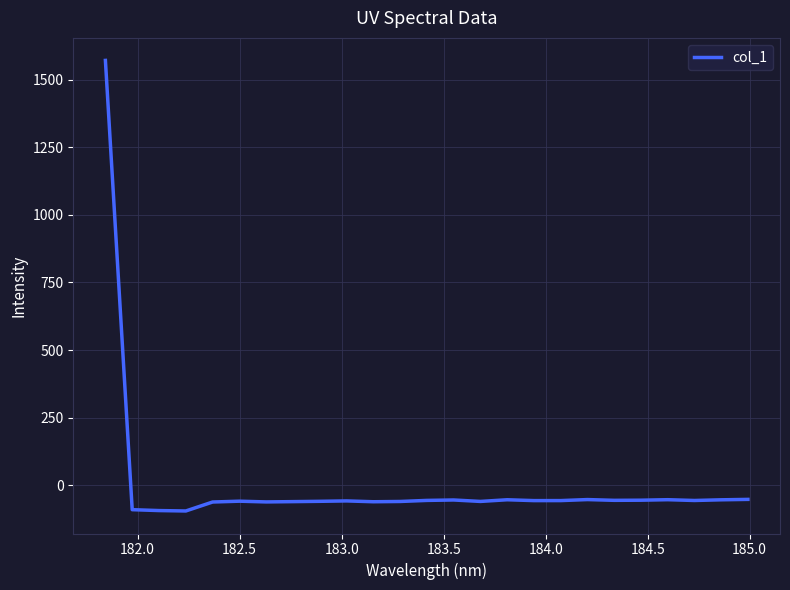

What is the difference between the maximum and minimum values?

1666.2